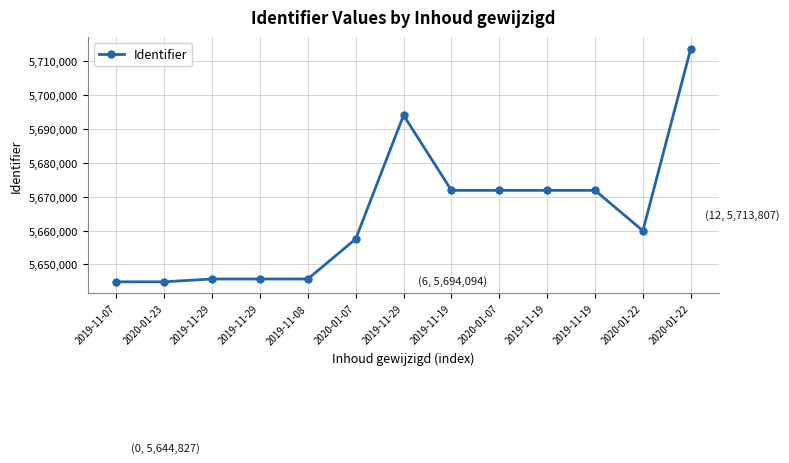

What is the difference between the maximum and minimum values?

68980